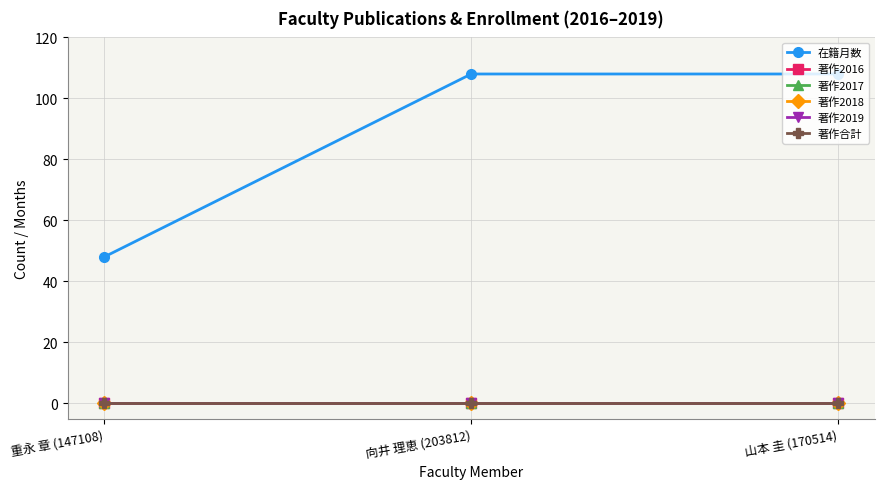

What is the label of the 3rd point from the left?

山本 圭 (170514)